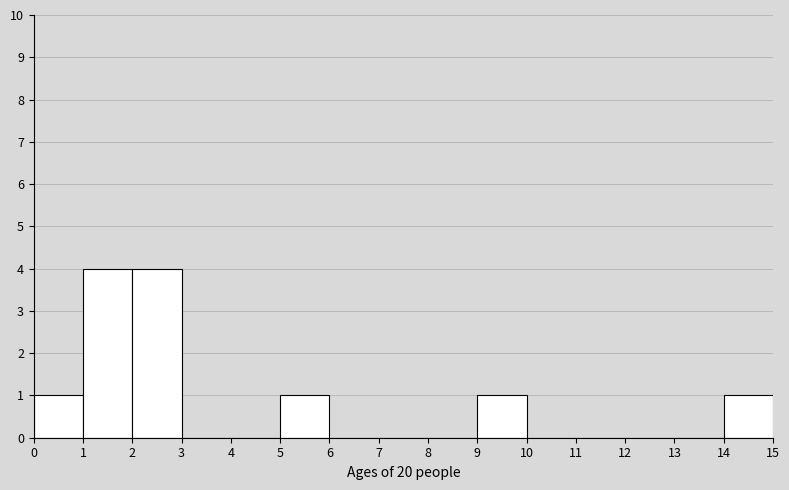

How tall is the bar that spans 1 to 2 on the x-axis? The values are not printed on the chart, so give them approximately, as read against the axis.

4